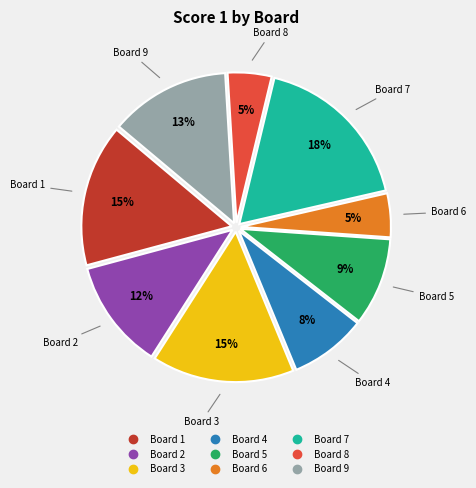

Is the sum of Board 3 and Board 4 greater than half?

No